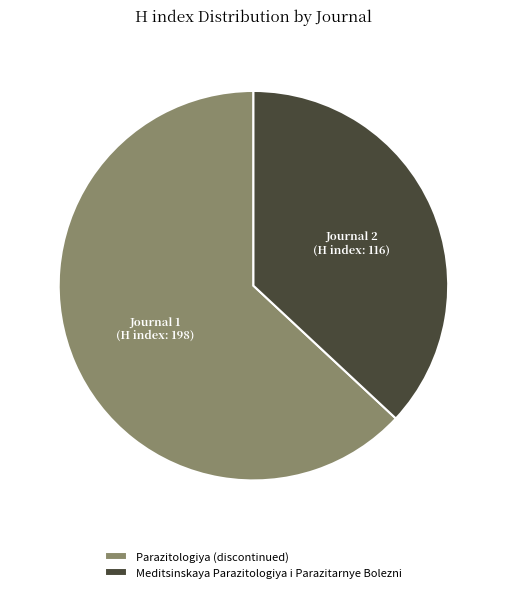

True or false: Meditsinskaya Parazitologiya i Parazitarnye Bolezni accounts for 49% of the total.

False